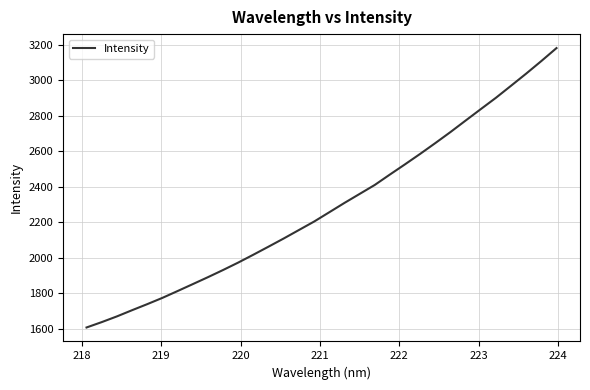

What is the maximum value shown in the chart?

3182.0